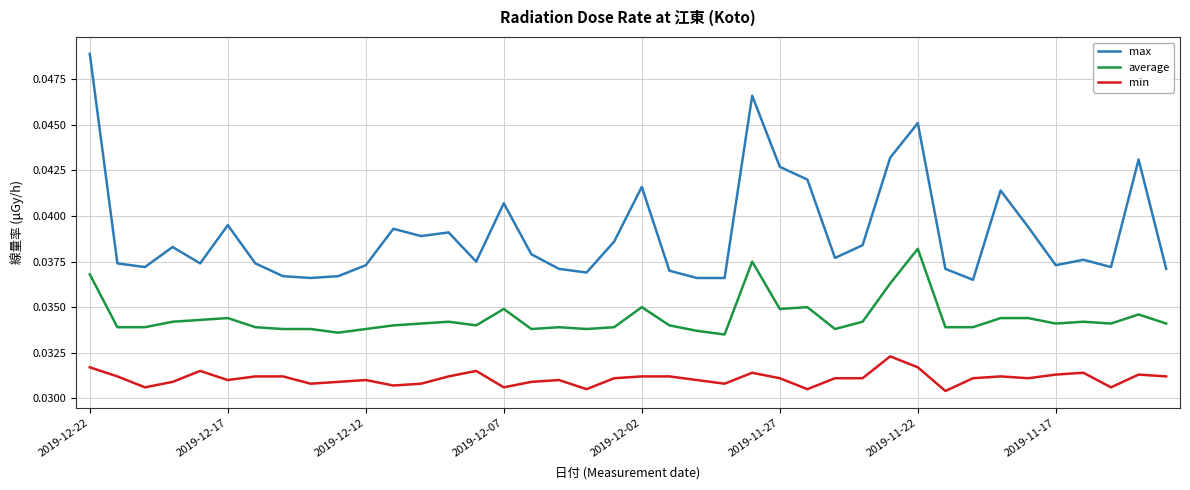

True or false: min and max intersect in this chart.

False